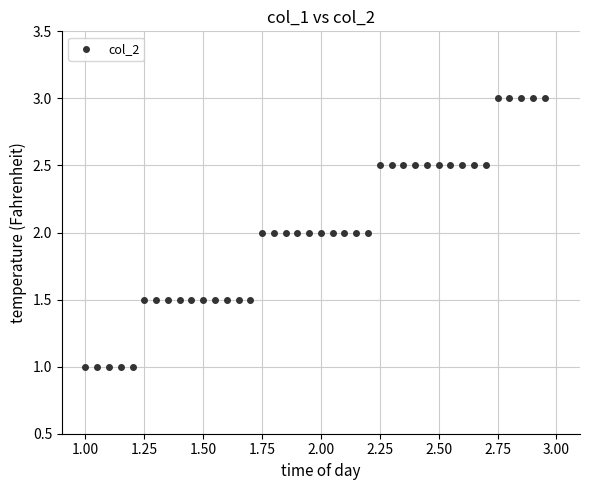

What is the range of Y values (max minus min)?

2.0